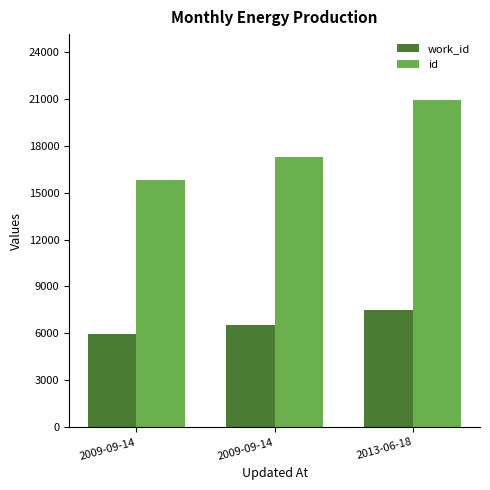

What is the sum of all work_id values?

19942